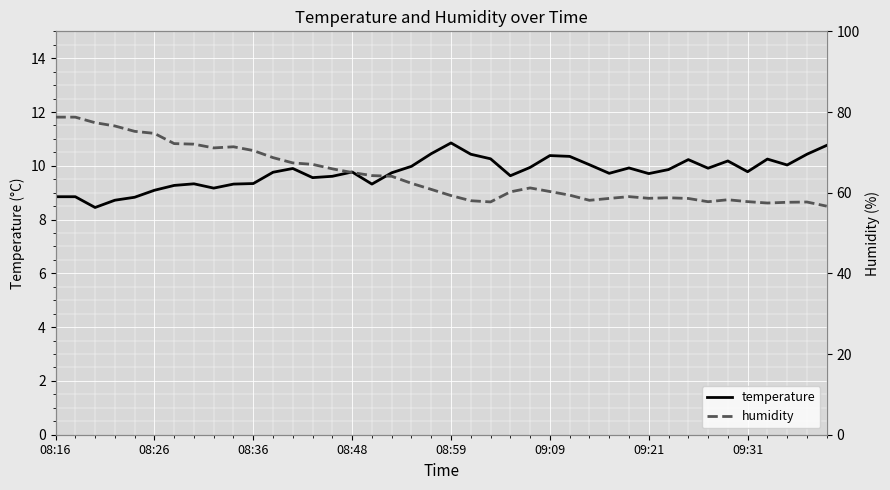

What is the sum of the humidity values at 20 and 27?

117.4